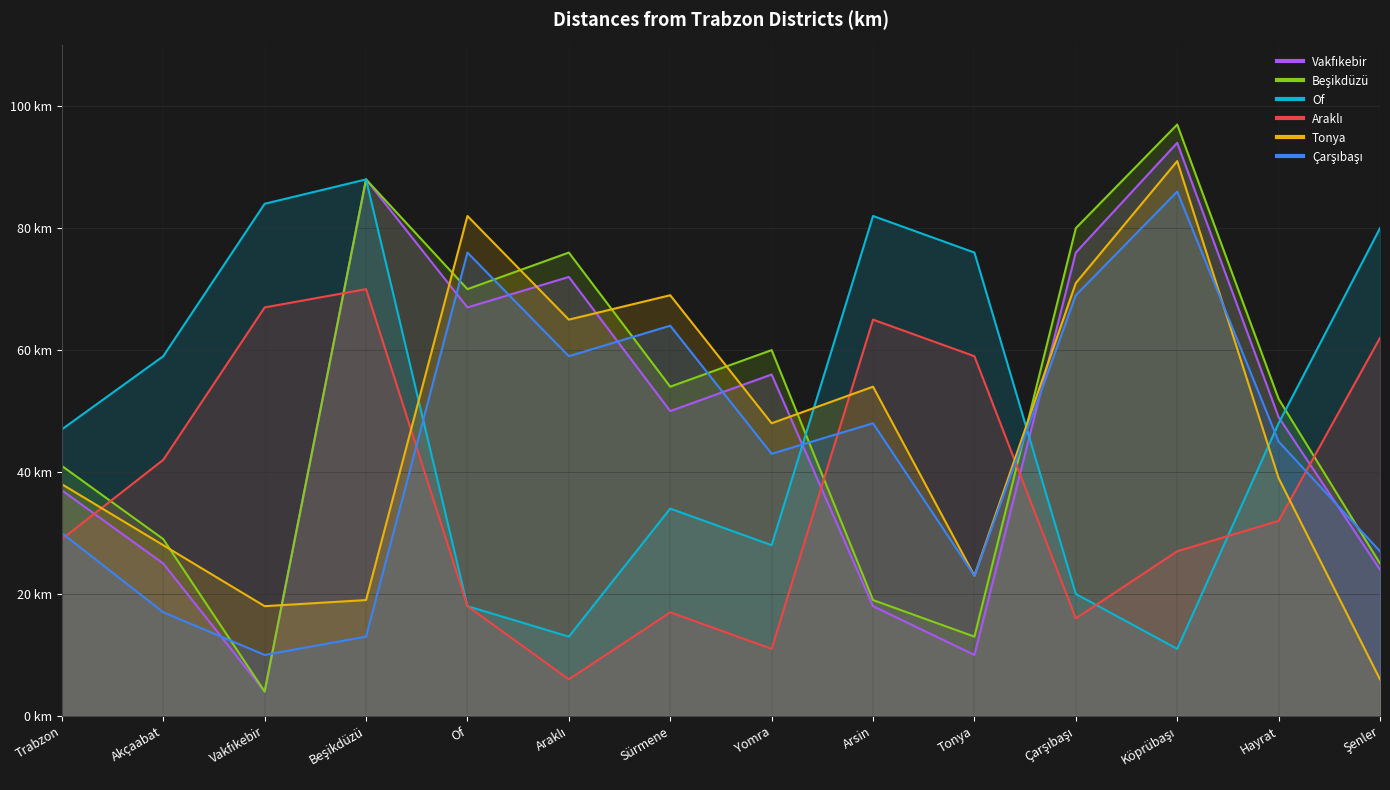

Is the value of Of at Hayrat greater than the value of Vakfıkebir at Akçaabat?

Yes